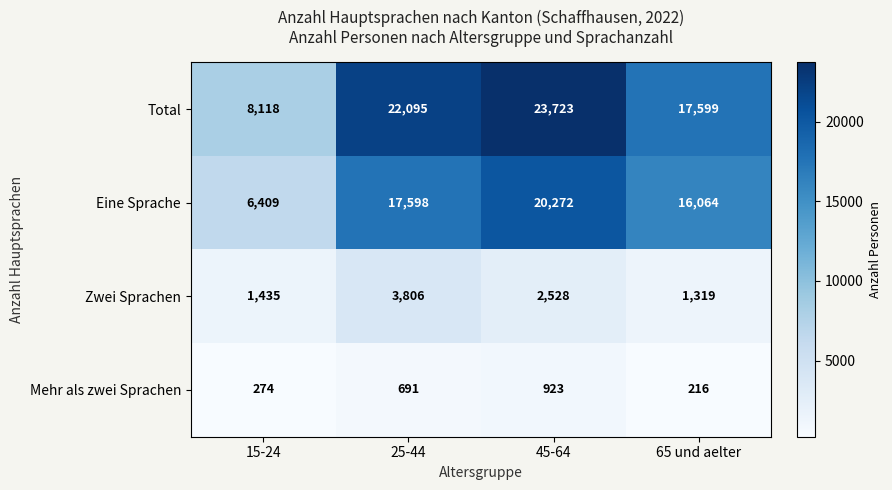

Count the Total values in the range 17599 to 23723.

3